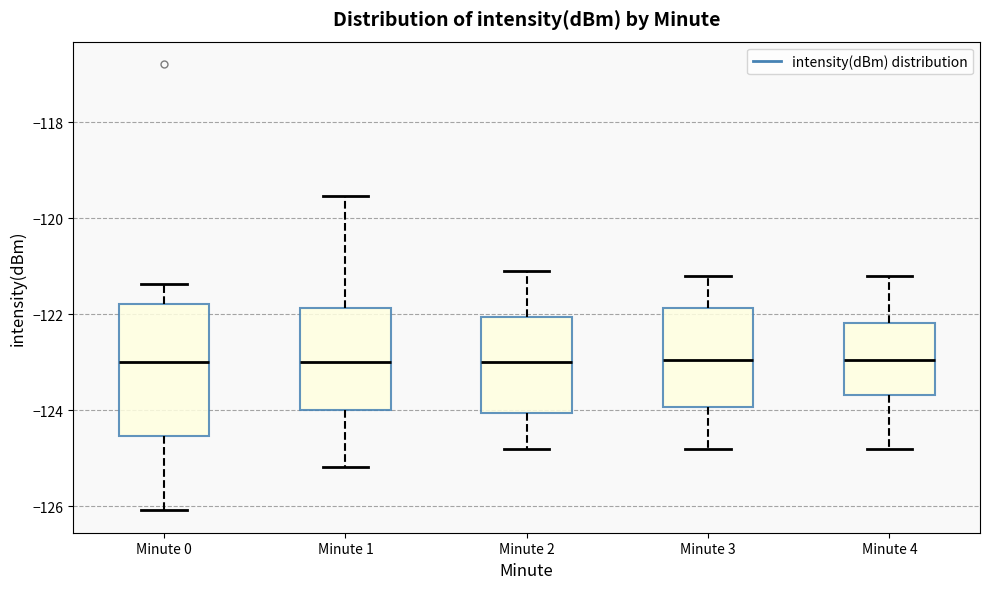

Reading left to right, read every box against the y-axis: the position of its median line, the range the box covers, and the ends of its whiskers. The values are not printed on the chart, so give them approximately, as read against the axis.

Minute 0: median -123.0, box -124.6 to -121.8, whiskers -126.0 to -121.4
Minute 1: median -123.0, box -124.0 to -121.8, whiskers -125.2 to -119.6
Minute 2: median -123.0, box -124.0 to -122.0, whiskers -124.8 to -121.0
Minute 3: median -123.0, box -124.0 to -121.8, whiskers -124.8 to -121.2
Minute 4: median -123.0, box -123.6 to -122.2, whiskers -124.8 to -121.2